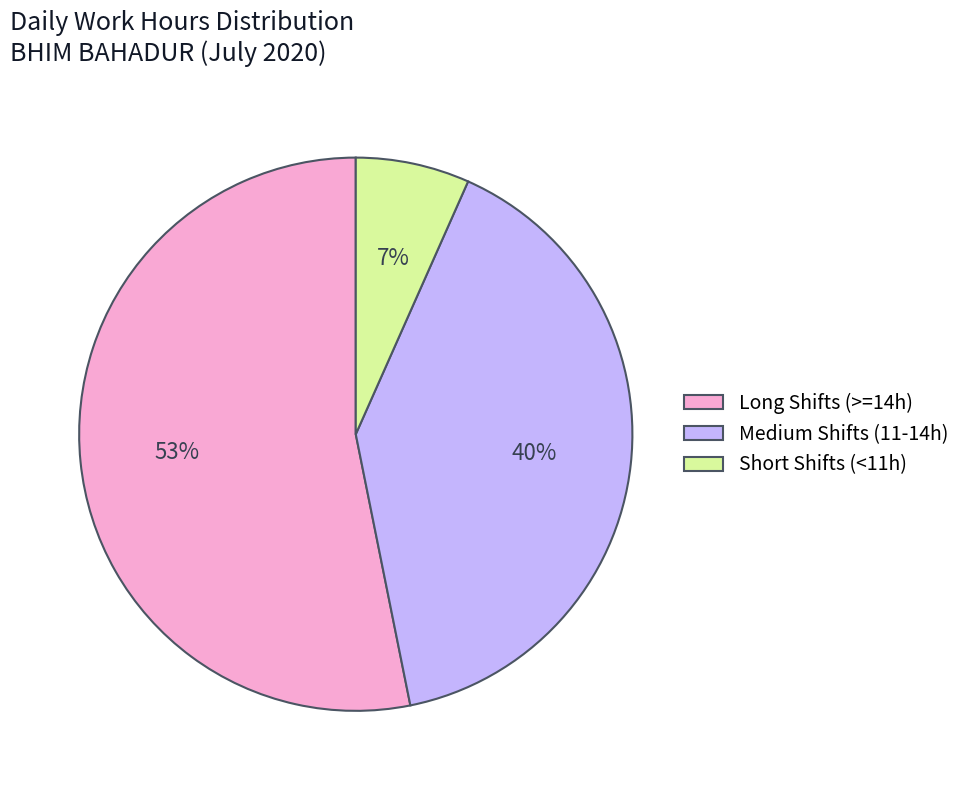

Which slice is the largest?

Long Shifts (>=14h)